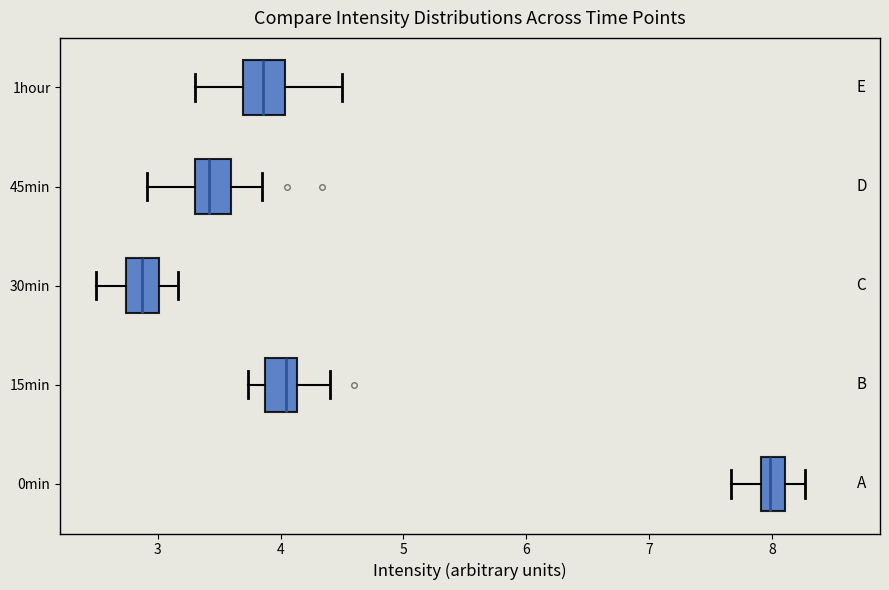

Reading bottom to top, transcribe this box plot: for each box, give where its median line is, the range the box spans, and where its two whiskers end, as read against the x-axis. The values are not printed on the chart, so give them approximately, as read against the axis.

0min: median 8.0, box 7.9 to 8.1, whiskers 7.7 to 8.3
15min: median 4.0, box 3.9 to 4.1, whiskers 3.7 to 4.4
30min: median 2.9, box 2.7 to 3.0, whiskers 2.5 to 3.2
45min: median 3.4, box 3.3 to 3.6, whiskers 2.9 to 3.8
1hour: median 3.9, box 3.7 to 4.0, whiskers 3.3 to 4.5